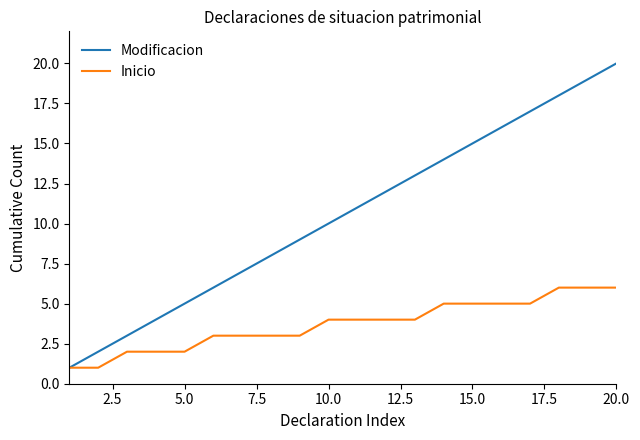

List the series in order of their overall mean, lowest first.

Inicio, Modificacion